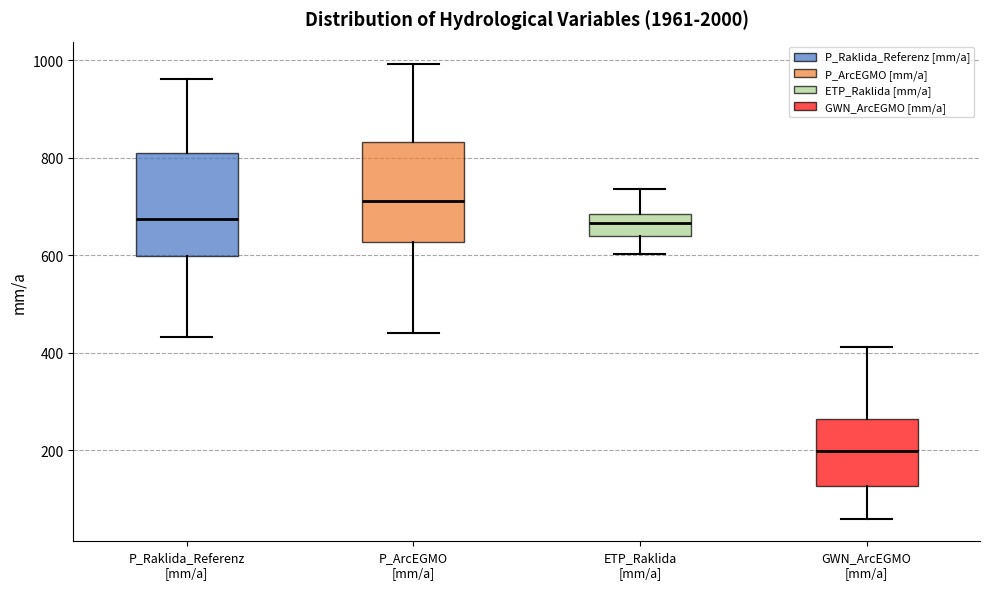

Where does the upper whisker of the box for ETP_Raklida [mm/a] end on the y-axis? The values are not printed on the chart, so give them approximately, as read against the axis.

740